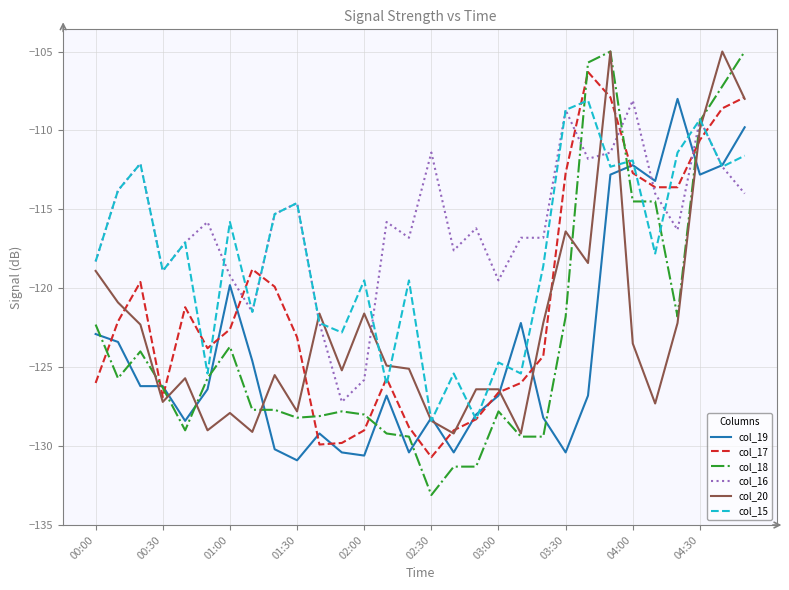

Which series has the widest spread of values?

col_18